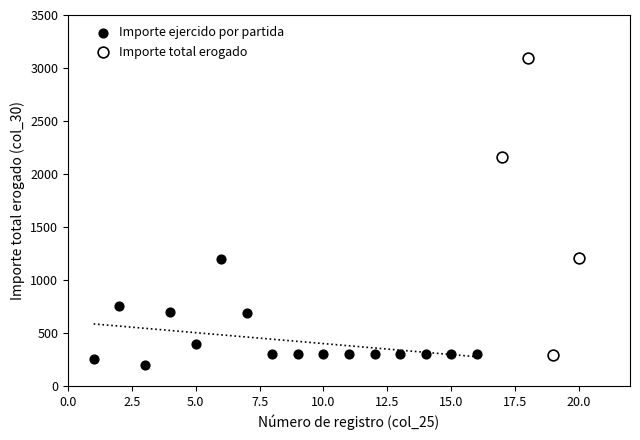

Which series has the widest spread of Y values?

Importe total erogado